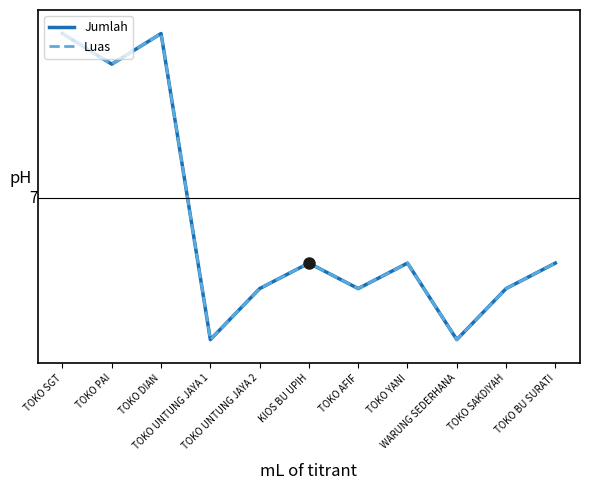

At how many categories does at least one series exceed 12?

3